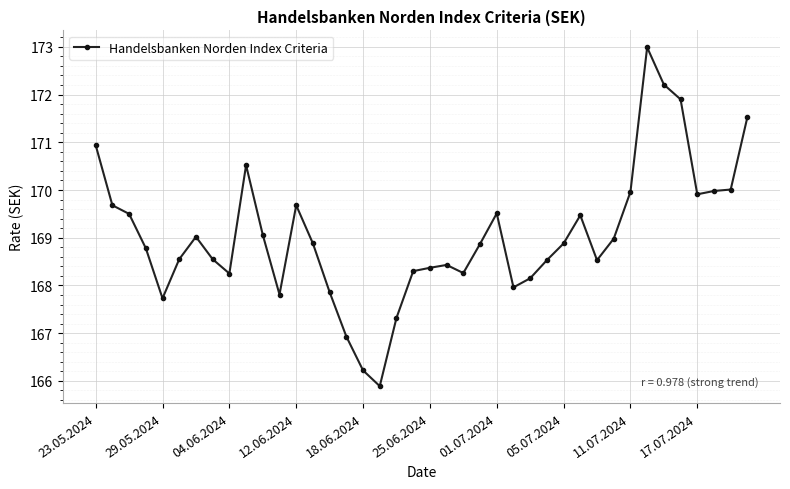

What is the difference between the maximum and minimum values?

7.1